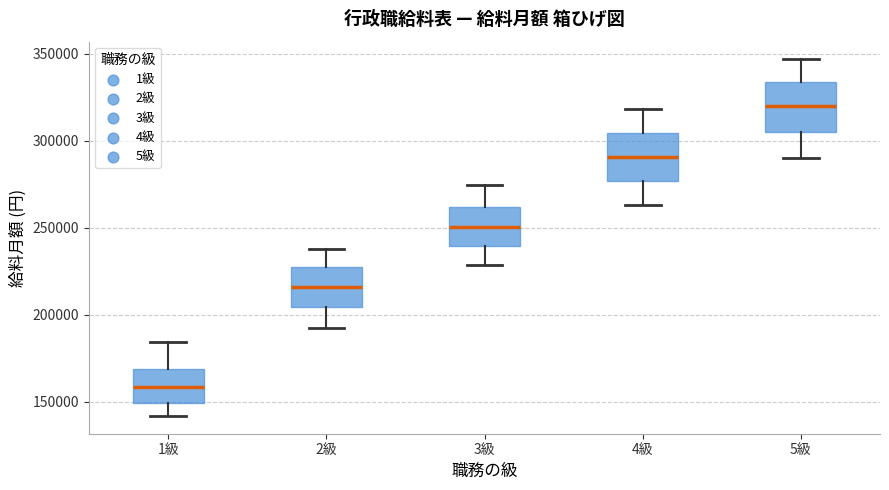

Where does the median line of the box for 1級 sit on the y-axis? The values are not printed on the chart, so give them approximately, as read against the axis.

160000